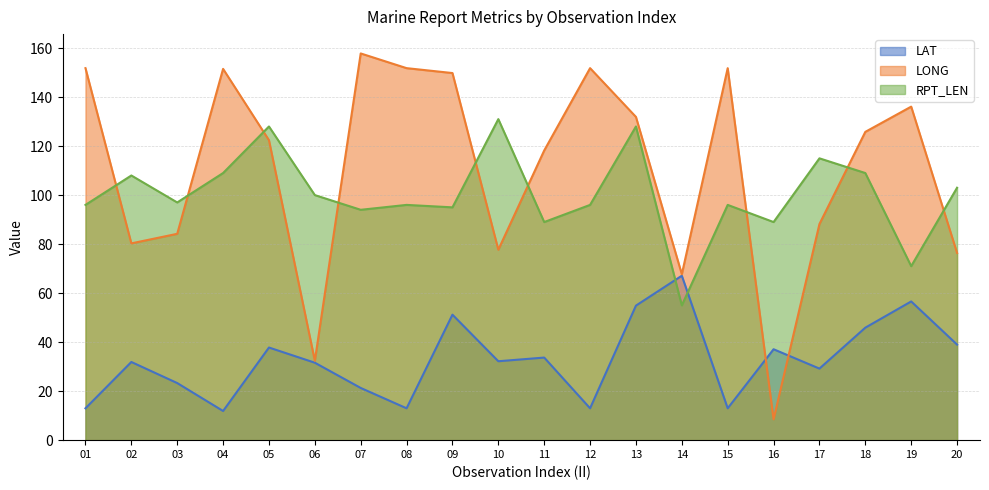

Which label corresponds to the smallest value in the chart?

16